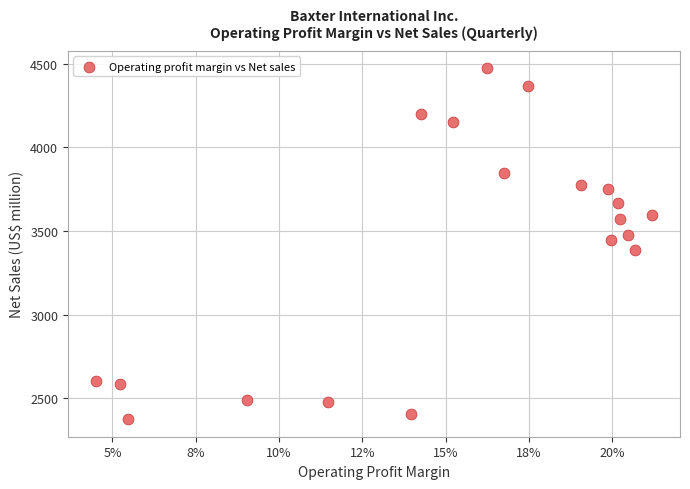

What is the range of Y values (max minus min)?

2097